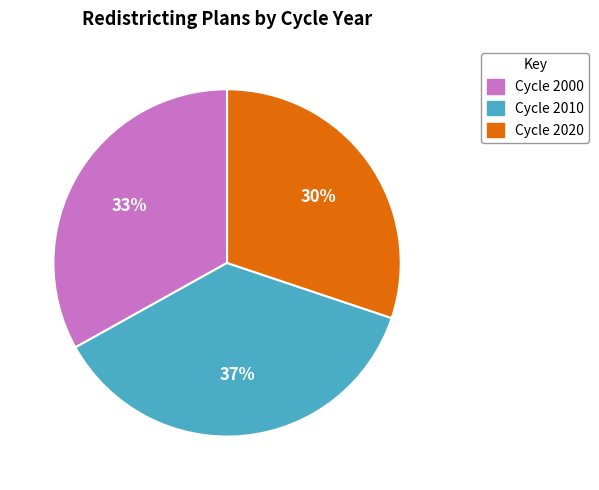

What percentage is the Cycle 2020 slice, to the nearest percent?

30%